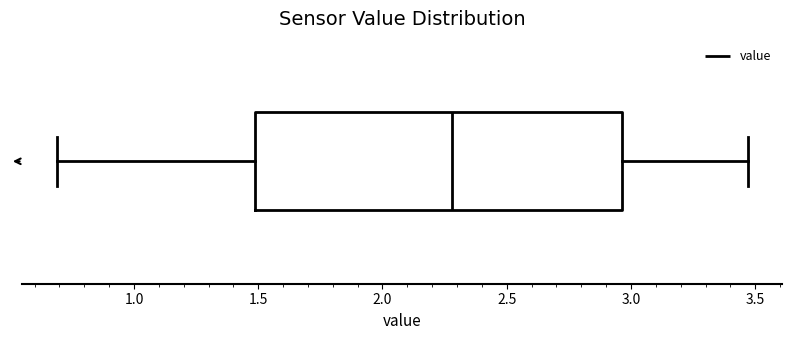

Read this box plot against the x-axis: the position of the median line, the range covered by the box, and the ends of both whiskers. The values are not printed on the chart, so give them approximately, as read against the axis.

median 2.30, box 1.50 to 2.95, whiskers 0.70 to 3.45